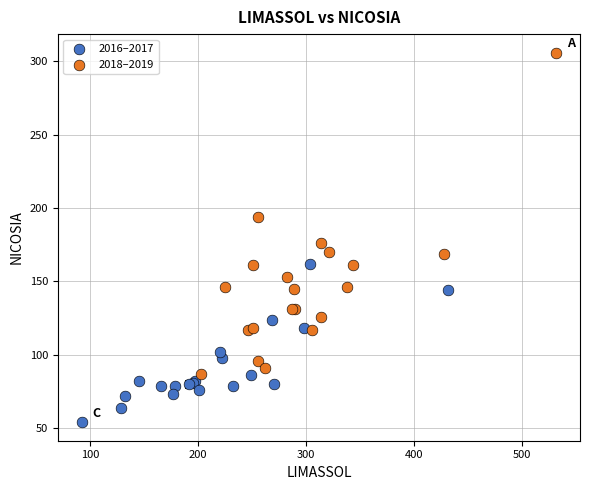

What are all the series names shown in the legend?

2016–2017, 2018–2019